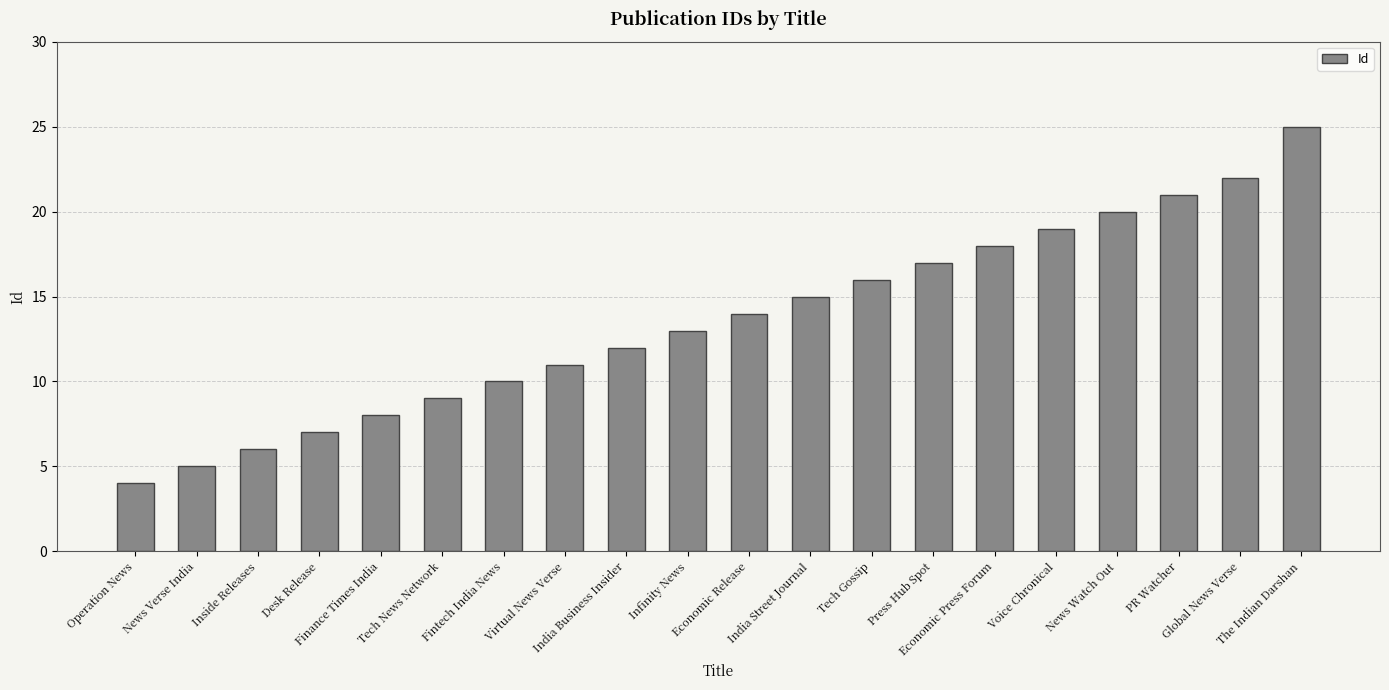

What is the label of the 1st bar from the right?

The Indian Darshan